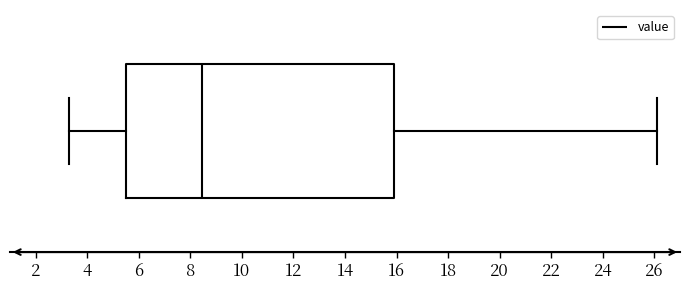

Where is the left edge of the box on the x-axis? The values are not printed on the chart, so give them approximately, as read against the axis.

5.6